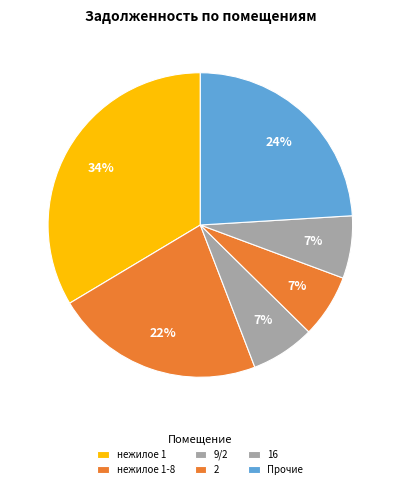

Does any single category account for the majority?

No